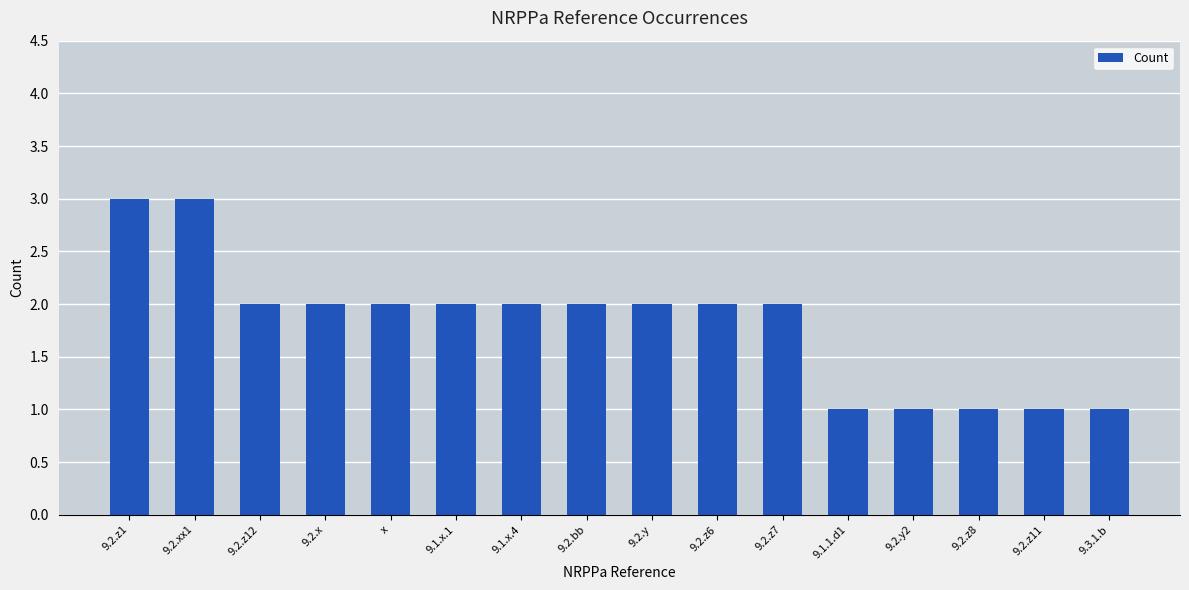

What is the difference between the second highest and minimum values?

2